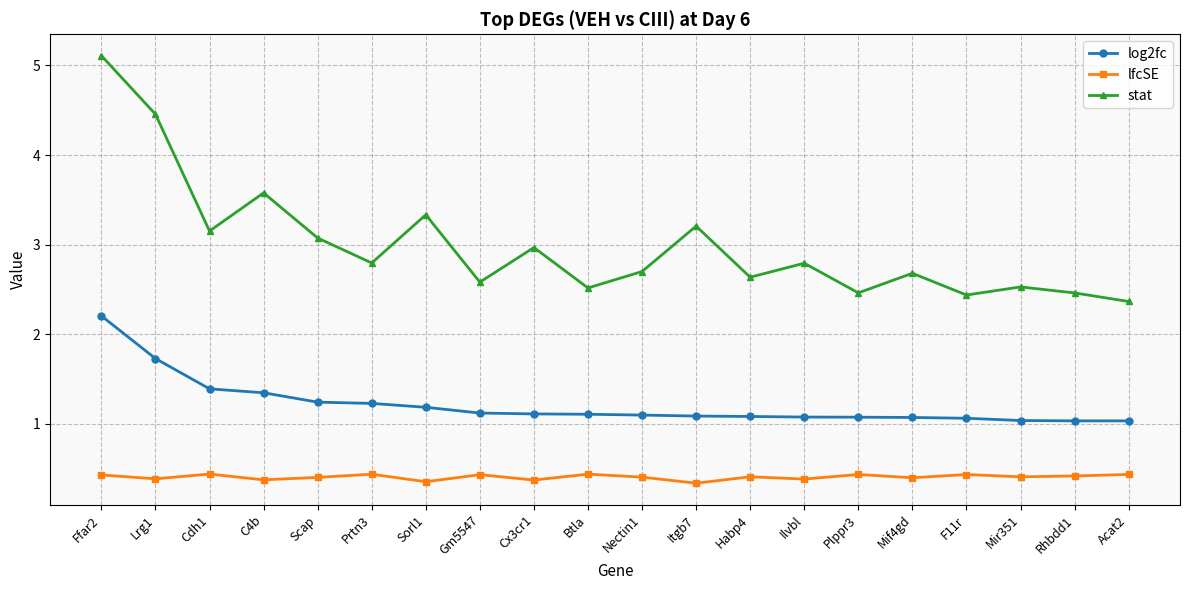

Is the value of stat at Nectin1 greater than the value of log2fc at Nectin1?

Yes